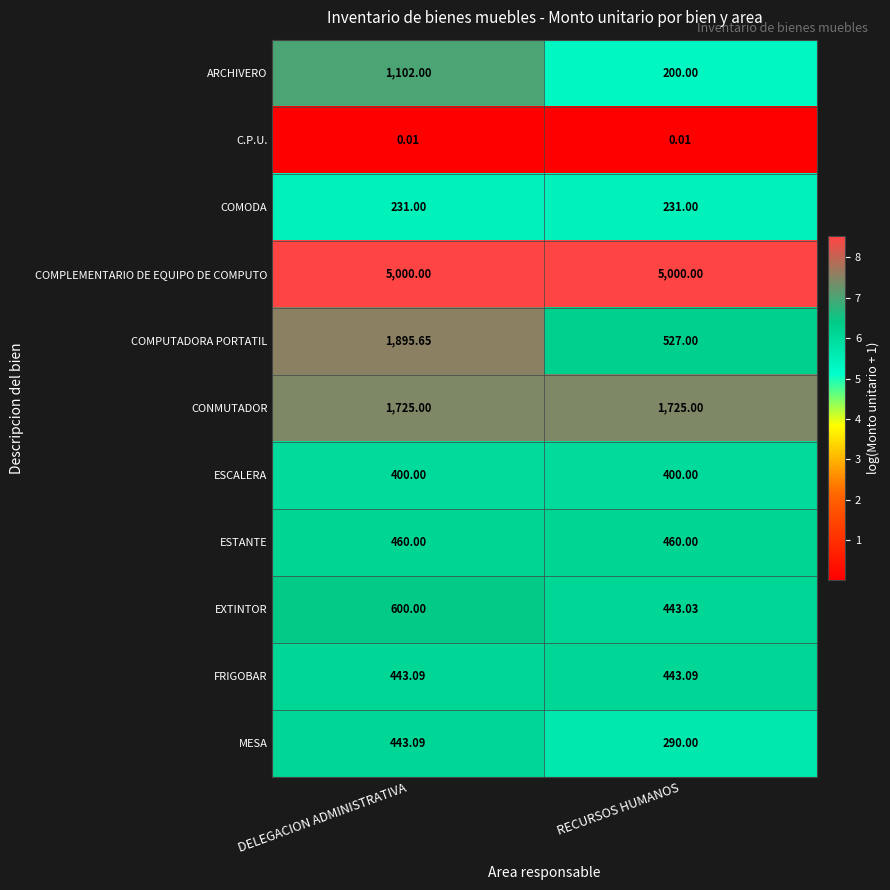

At which category is the sum across all series the highest?

DELEGACION ADMINISTRATIVA